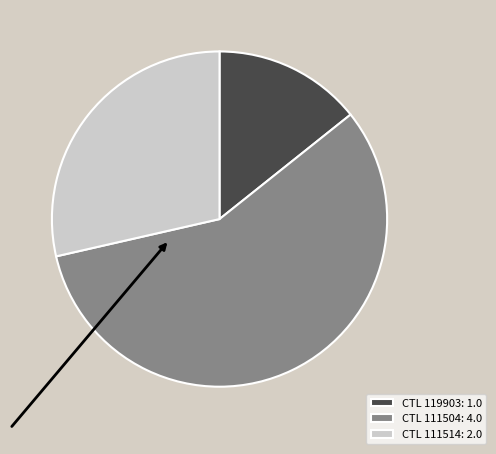

Does any single category account for the majority?

Yes